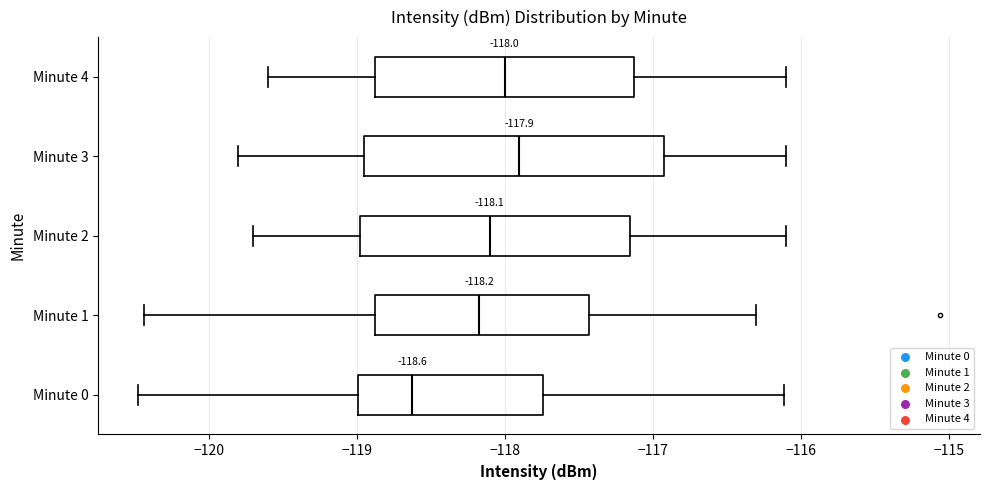

Which box has the furthest to the left median line?

Minute 0